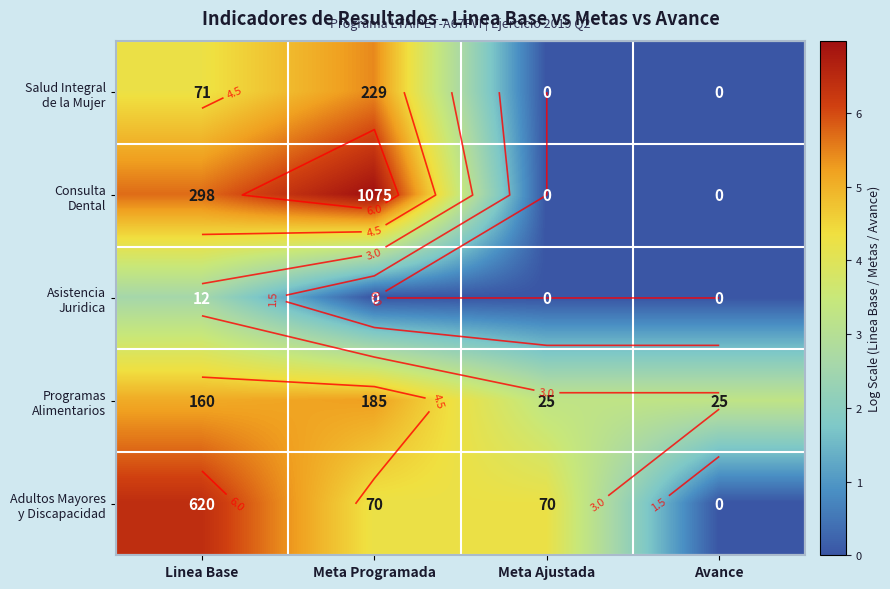

At which category is the sum across all series the highest?

Linea Base